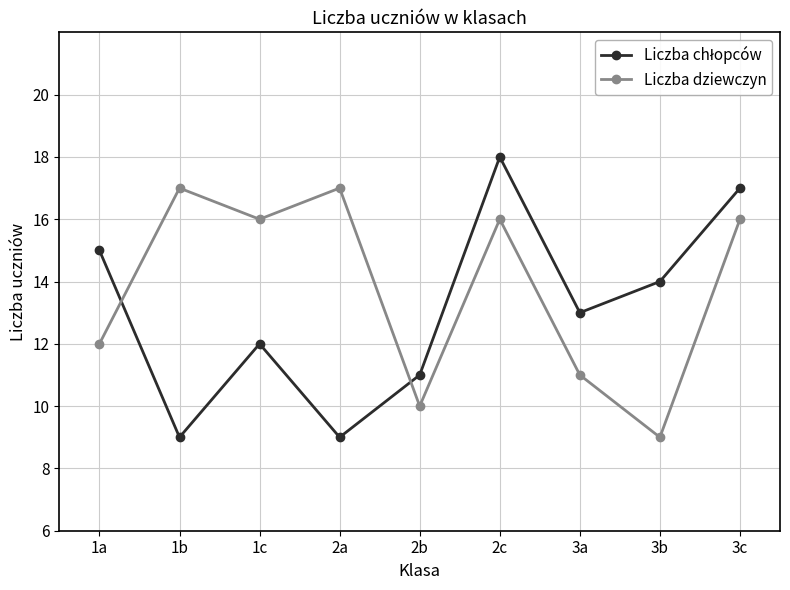

Where is the first local maximum for Liczba dziewczyn?

1b